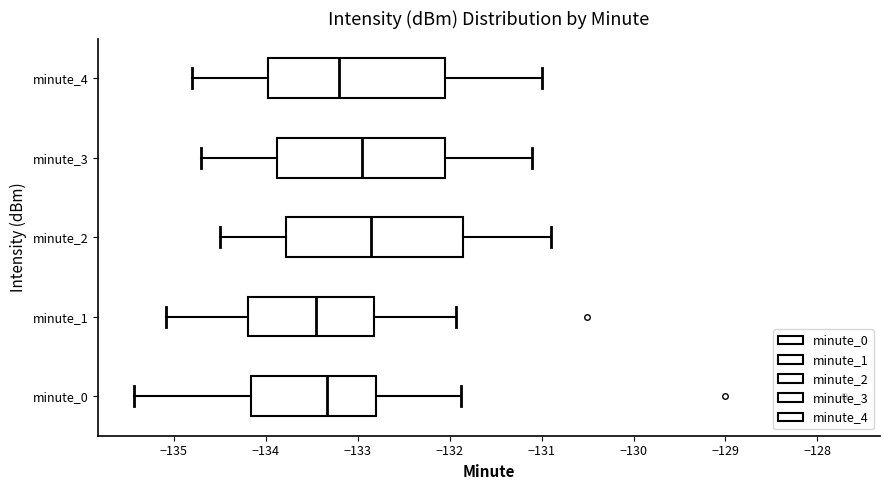

Where is the left edge of the box for minute_1 on the x-axis? The values are not printed on the chart, so give them approximately, as read against the axis.

-134.2